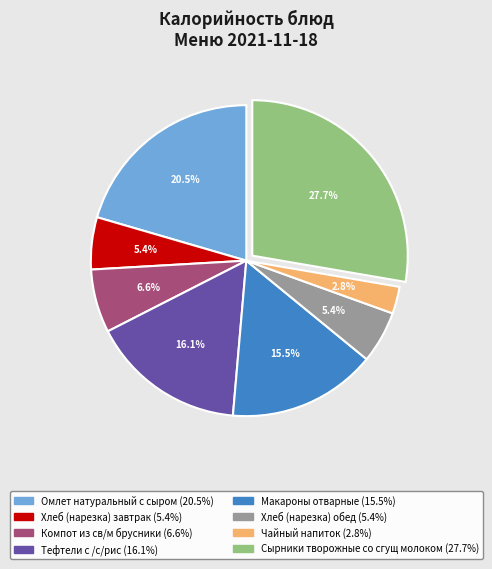

Count the number of slices in the pie.

8